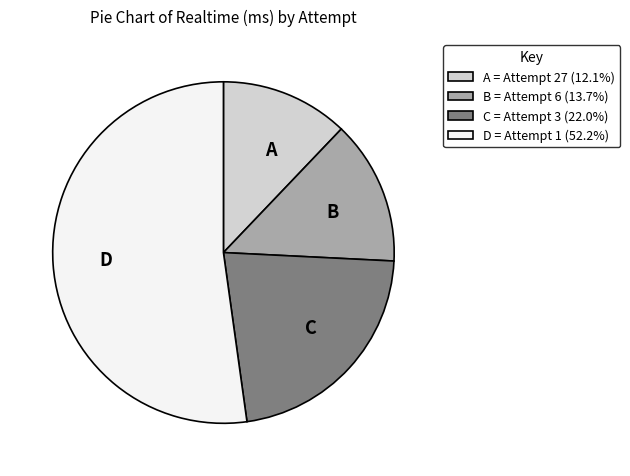

Is C the majority of the pie?

No